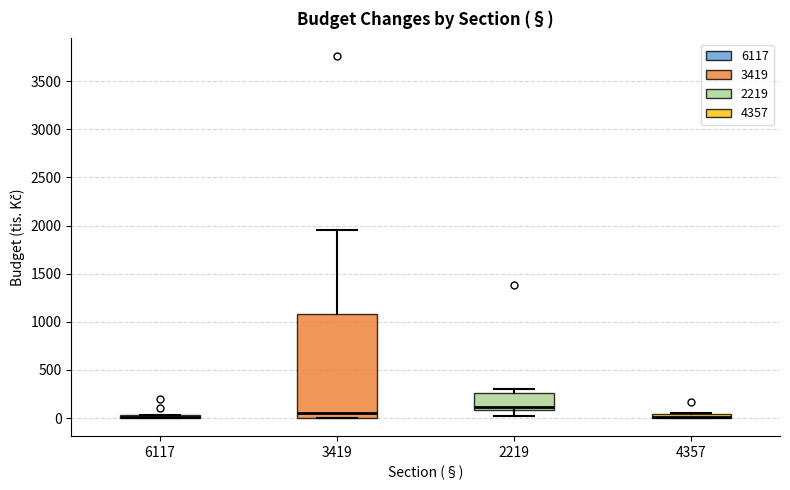

Where is the lower edge of the box at x = 4357 on the y-axis? The values are not printed on the chart, so give them approximately, as read against the axis.

0